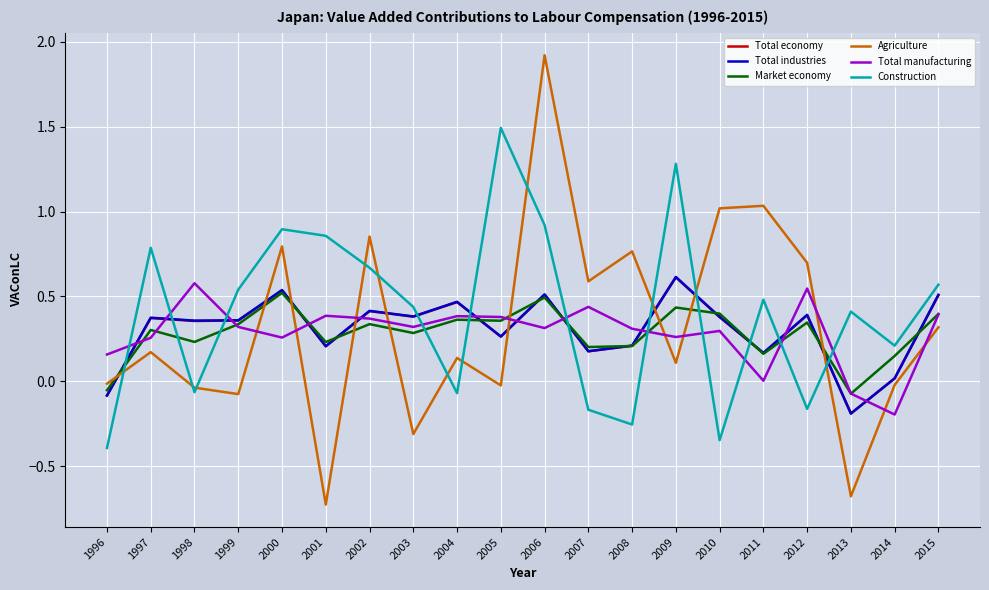

Which series changed the most between 2001 and 2006?

Agriculture